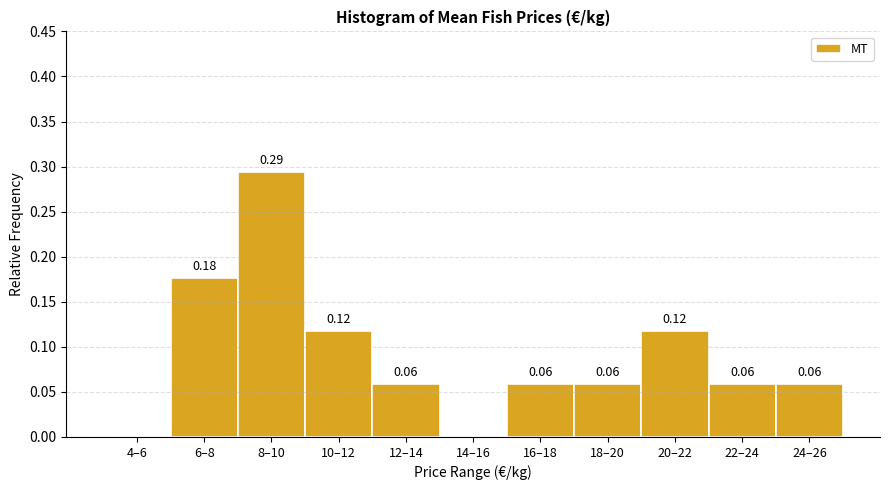

What is the sum of all values?

1.0